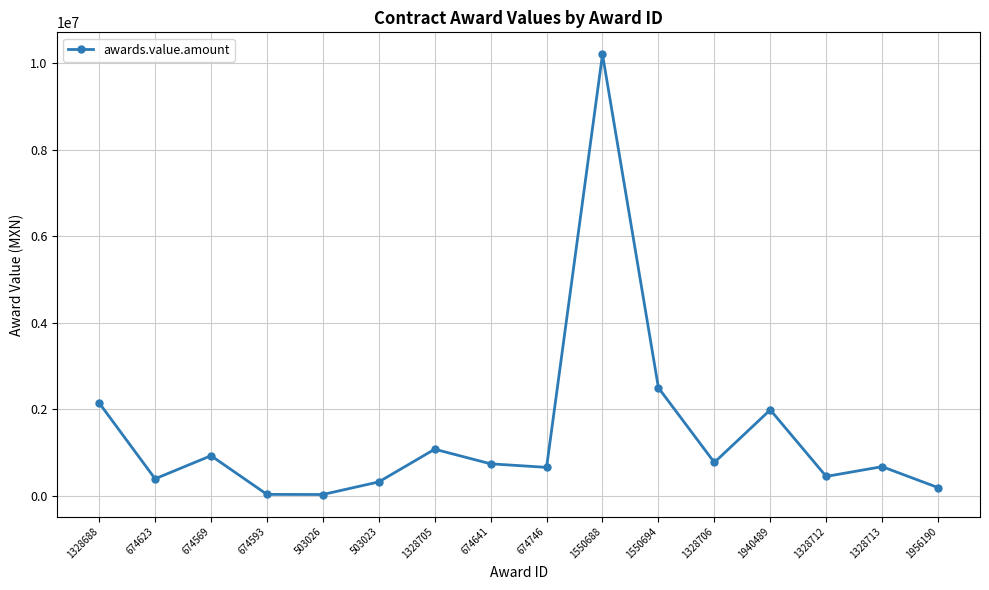

What is the smallest value displayed?

23914.0